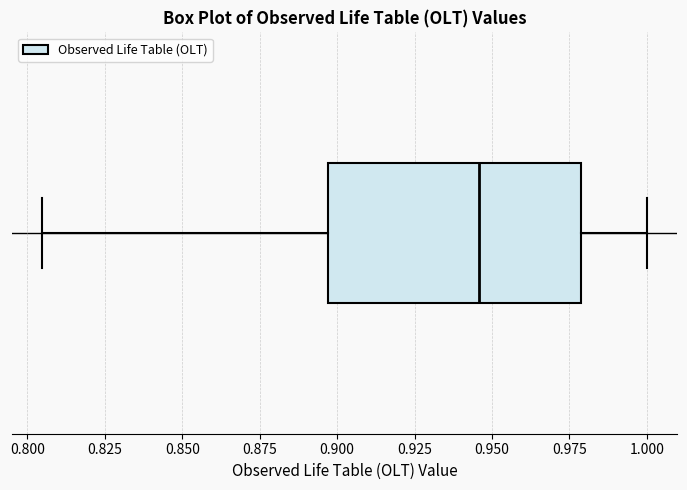

Transcribe this box plot: give where the median line is, the range the box spans, and where the two whiskers end, as read against the x-axis. The values are not printed on the chart, so give them approximately, as read against the axis.

median 0.945, box 0.895 to 0.980, whiskers 0.805 to 1.000